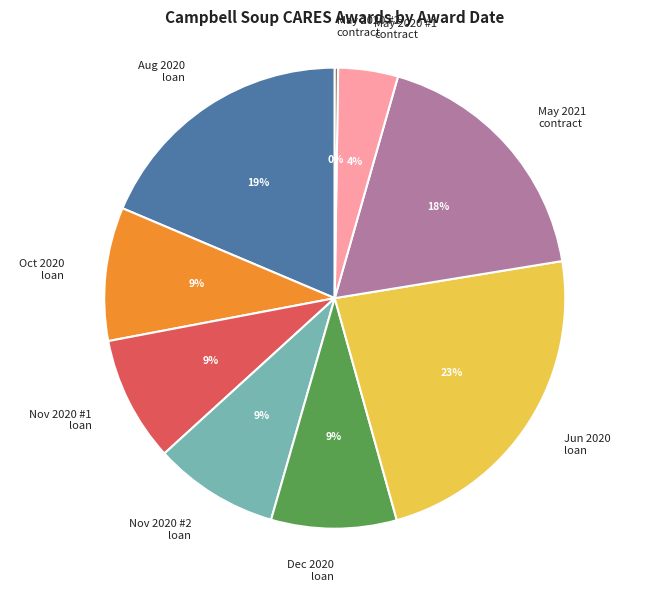

To the nearest percent, what is the difference between the largest and smallest slice percentages?

23%